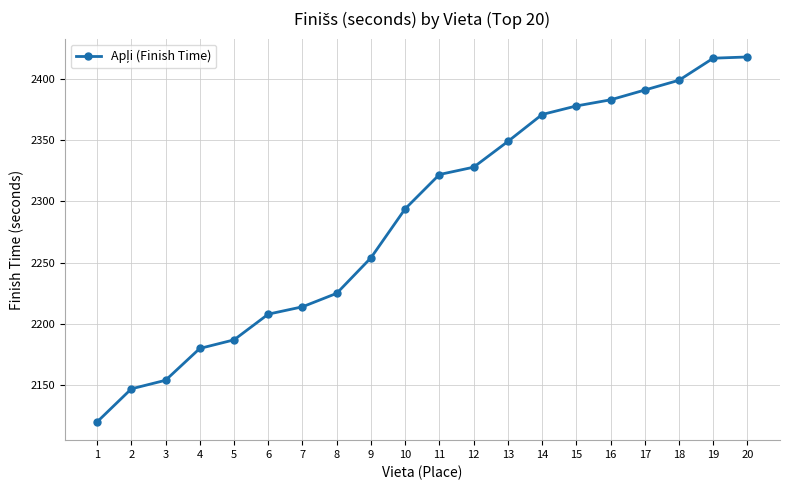

What is the sum of all values?

45739